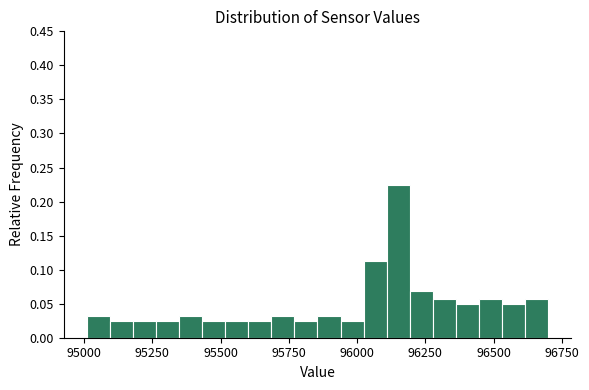

Read against the x-axis, roughly where is the centre of the tallest bar?

96150